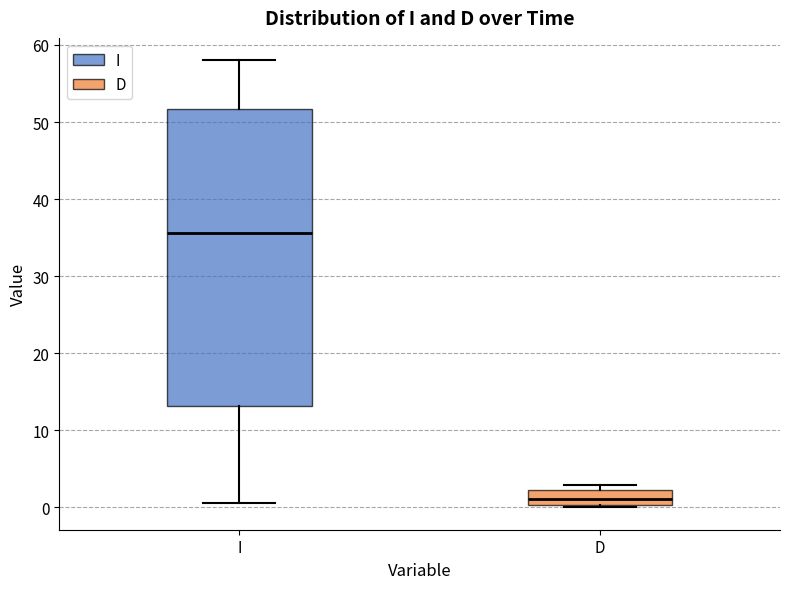

Comparing the boxes themselves (not the whiskers), which one is the tallest?

I